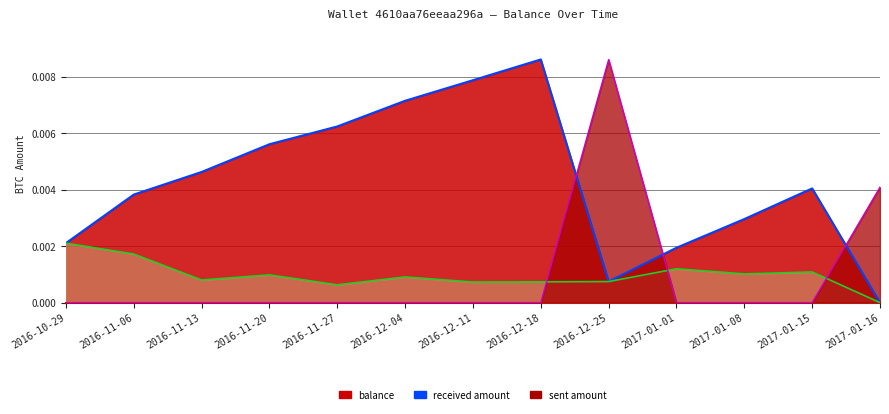

Does the chart display data point markers on the line(s)?

No